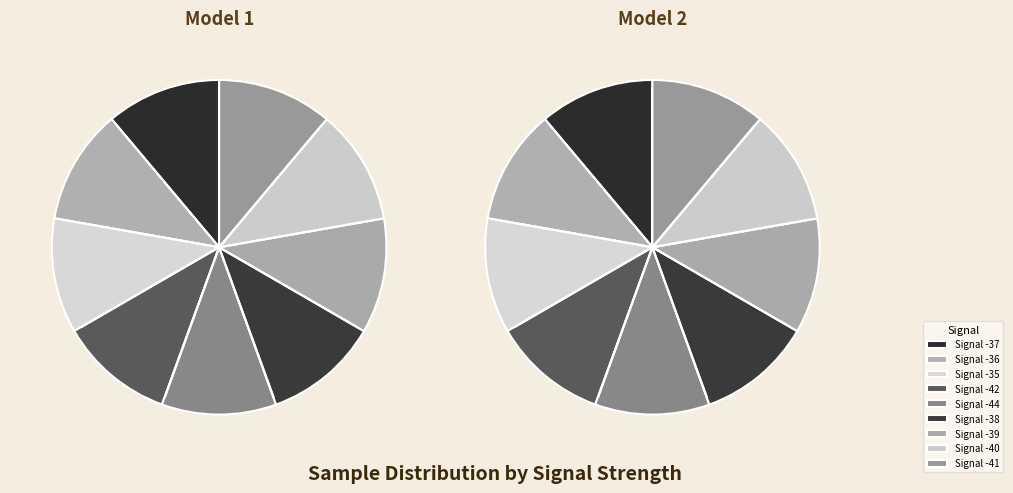

To the nearest percent, what is the average slice percentage?

11%